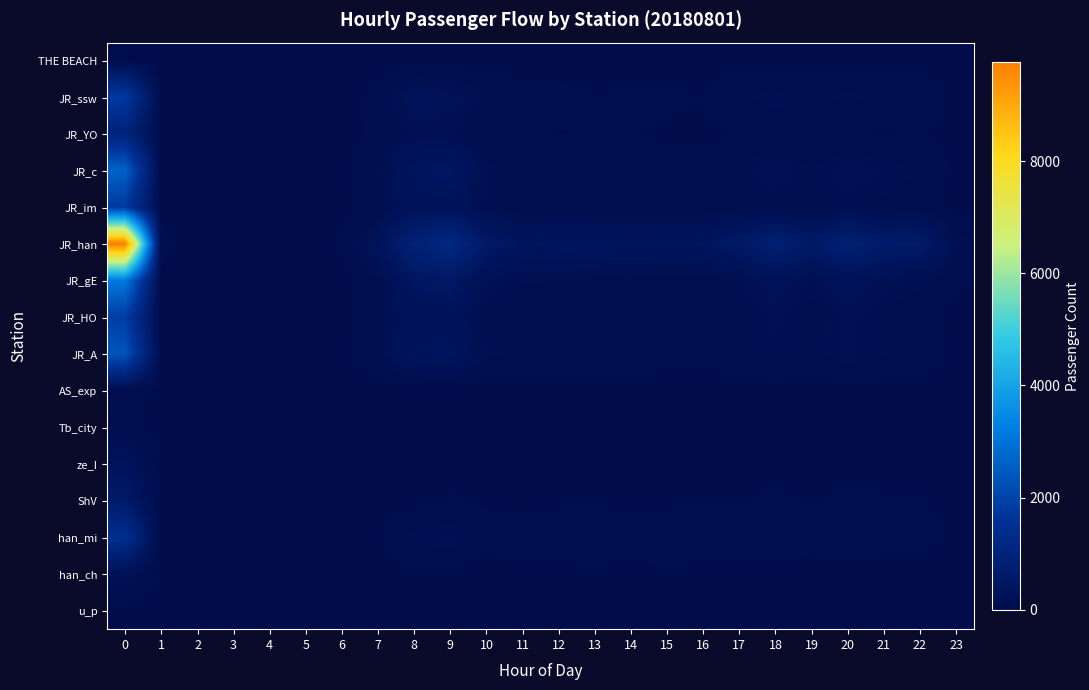

What is the spread (max minus min) of values at 6?

49